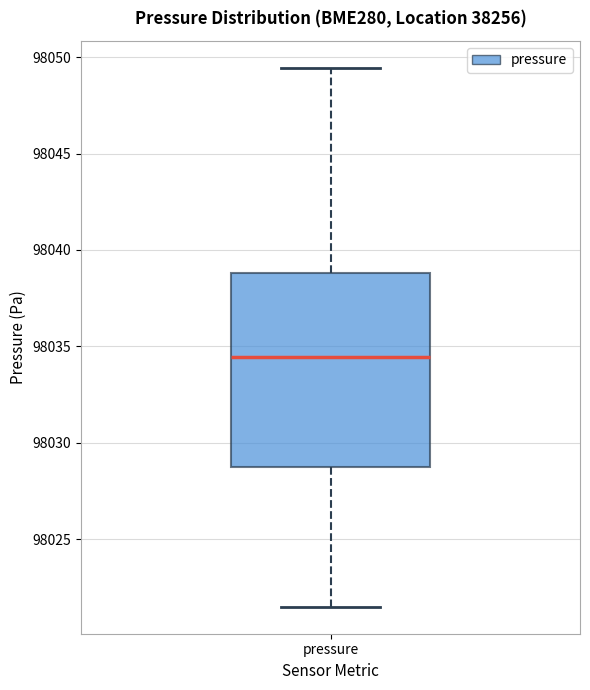

Transcribe this box plot: give where the median line is, the range the box spans, and where the two whiskers end, as read against the y-axis. The values are not printed on the chart, so give them approximately, as read against the axis.

median 98034.5, box 98028.5 to 98039.0, whiskers 98021.5 to 98049.5